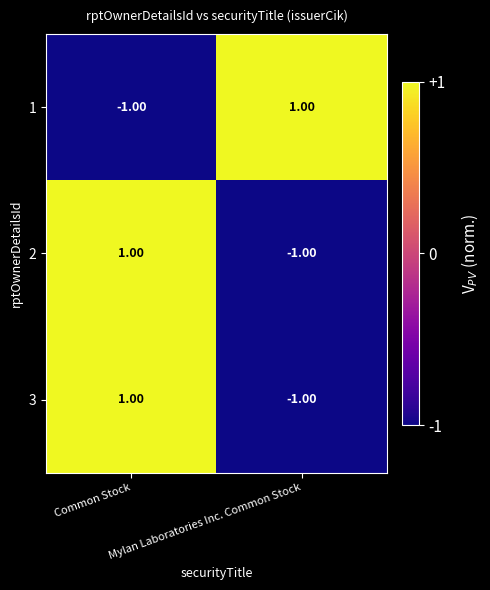

At how many categories does at least one series exceed 0?

2